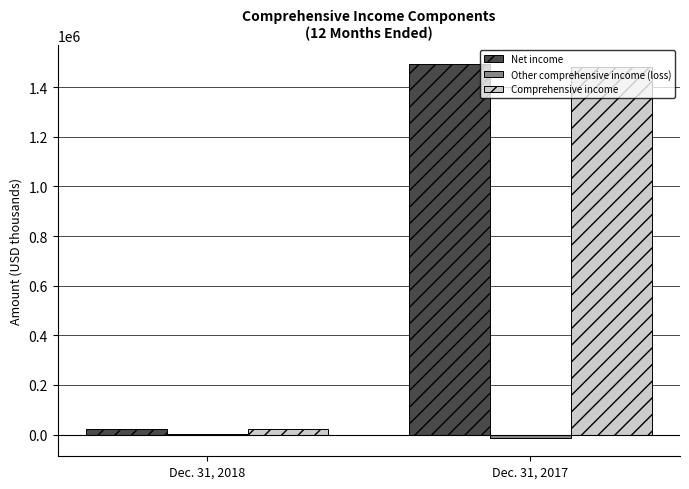

Count the number of data series in this chart.

3